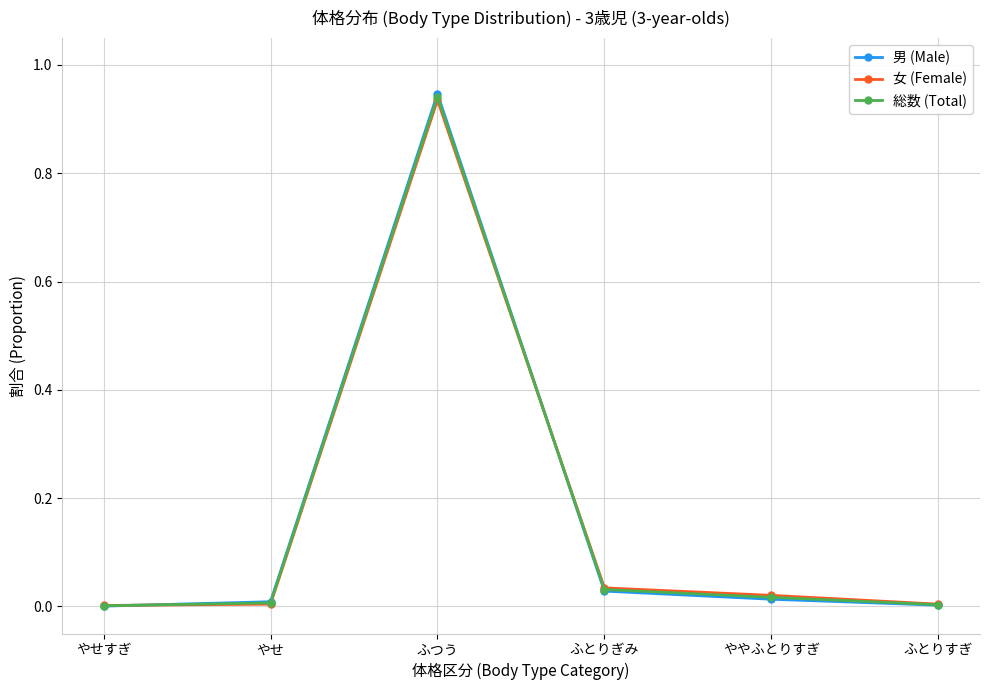

At which category does the chart reach its peak across all series?

ふつう